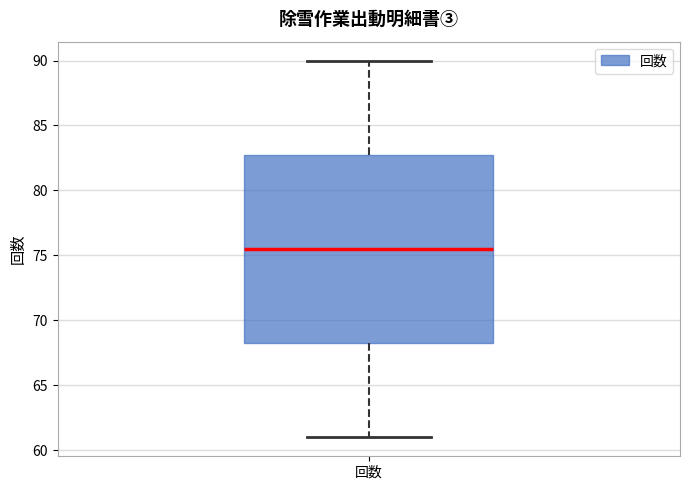

Transcribe this box plot: give where the median line is, the range the box spans, and where the two whiskers end, as read against the y-axis. The values are not printed on the chart, so give them approximately, as read against the axis.

median 75.5, box 68.5 to 83.0, whiskers 61.0 to 90.0